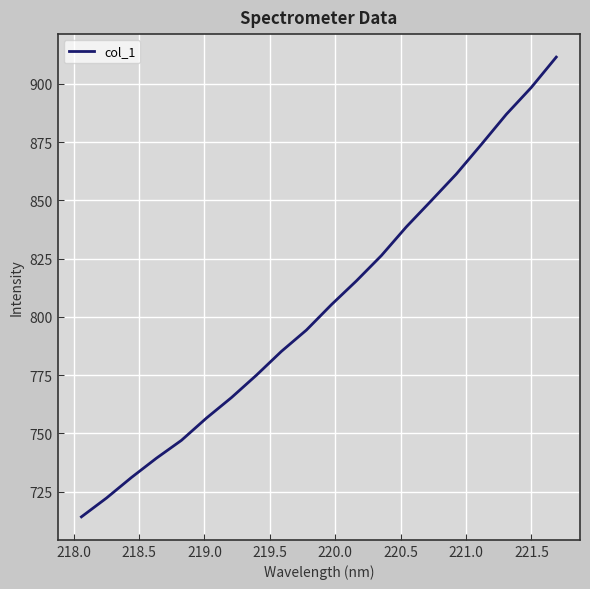

What is the smallest value displayed?

714.2